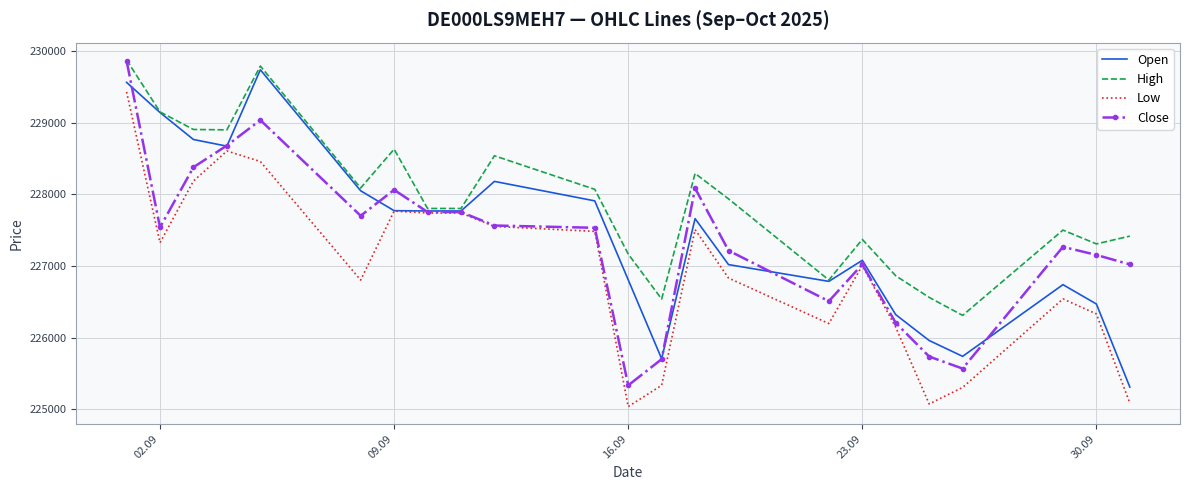

Which series has the largest total across all categories?

High